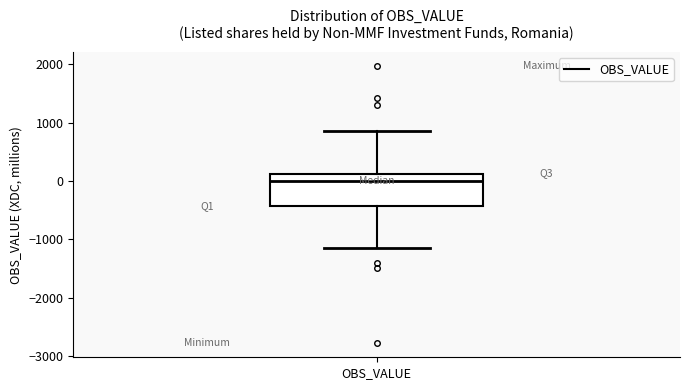

Transcribe this box plot: give where the median line is, the range the box spans, and where the two whiskers end, as read against the y-axis. The values are not printed on the chart, so give them approximately, as read against the axis.

median 0, box -400 to 100, whiskers -1100 to 900